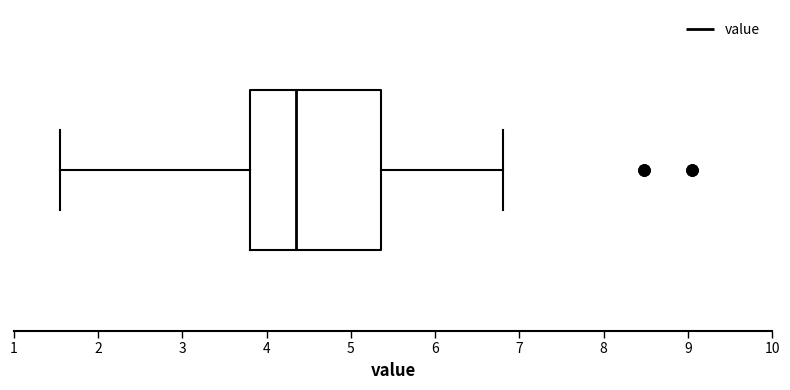

Read this box plot against the x-axis: the position of the median line, the range covered by the box, and the ends of both whiskers. The values are not printed on the chart, so give them approximately, as read against the axis.

median 4.4, box 3.8 to 5.4, whiskers 1.6 to 6.8